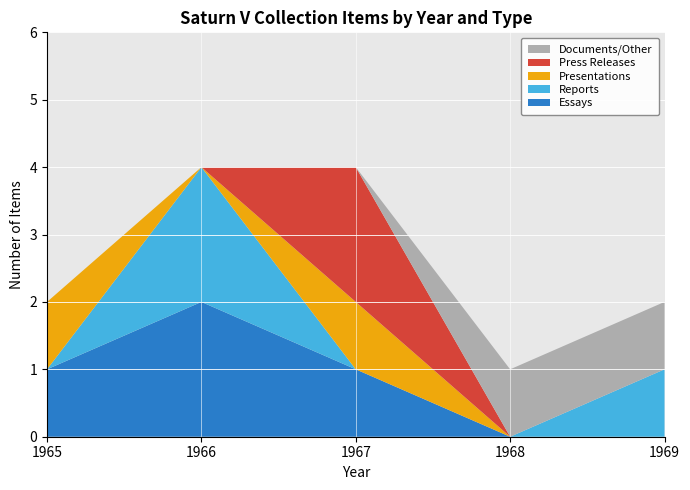

Reading left to right, extract all data points from this chart.

Essays: 1	2	1	0	0
Reports: 0	2	0	0	1
Presentations: 1	0	1	0	0
Press Releases: 0	0	2	0	0
Documents/Other: 0	0	0	1	1